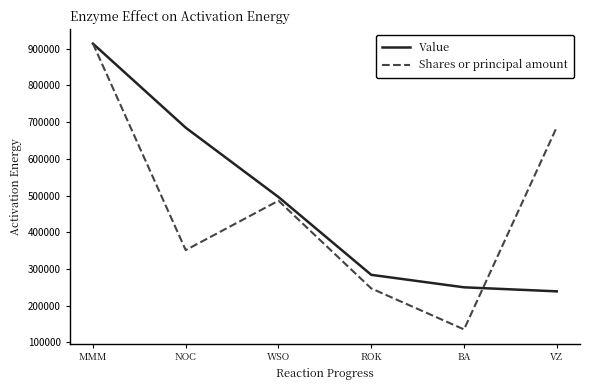

True or false: Value has more than 0 points higher than both neighbors.

False